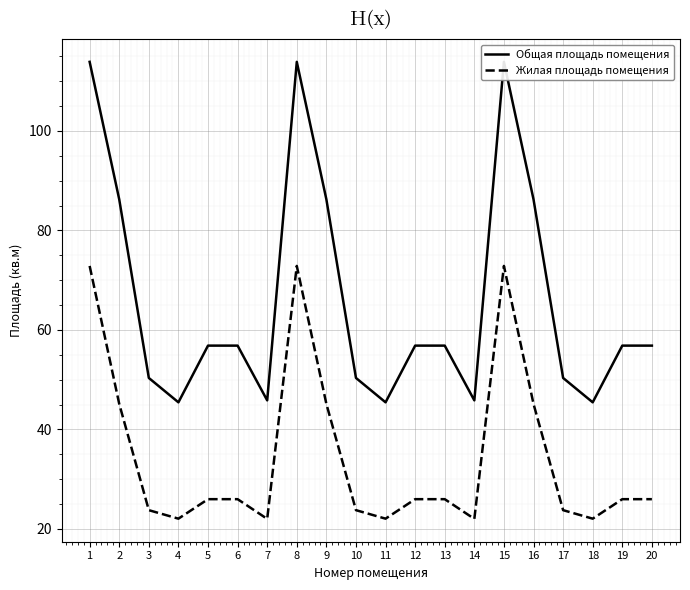

Which series has the largest range (max minus min)?

Общая площадь помещения